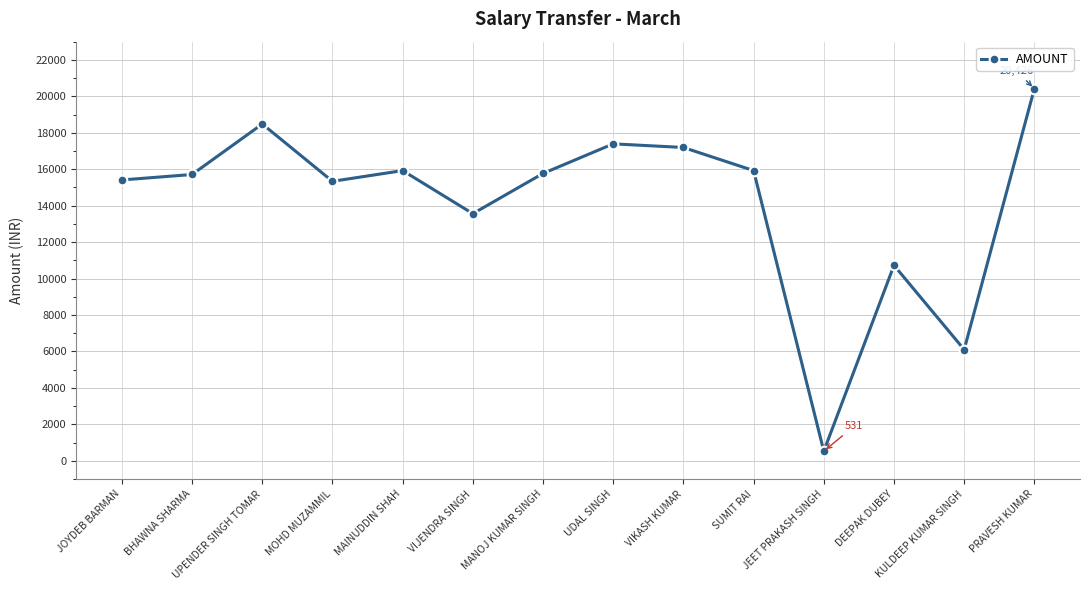

The value at UPENDER SINGH TOMAR is 7409. True or false?

False